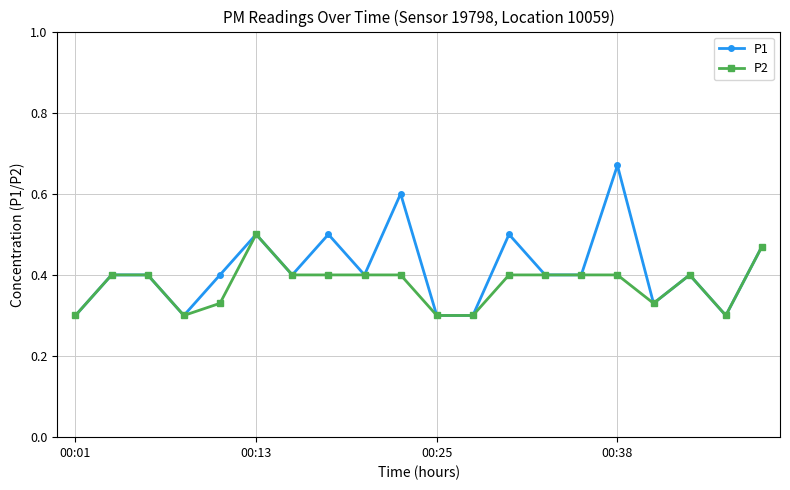

Is this an area chart (filled region under the line)?

No